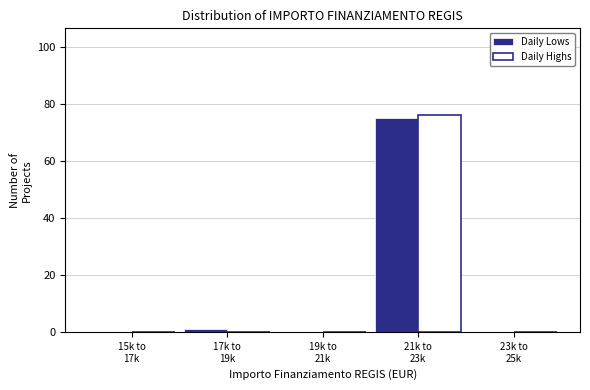

What is the sum of all Daily Highs values?

76